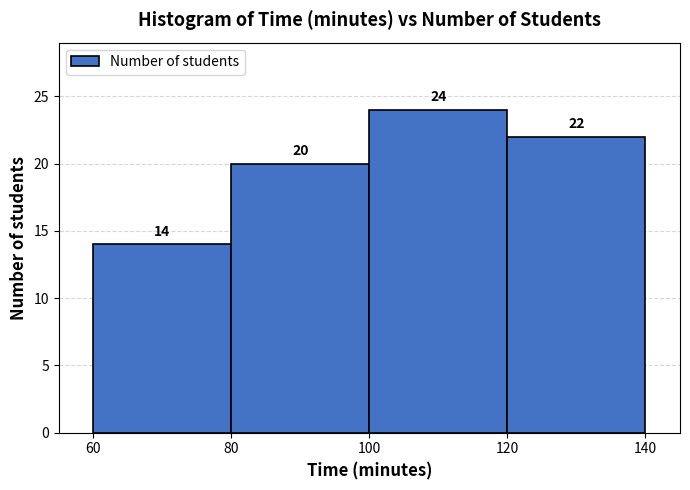

Which range on the x-axis has the tallest bar?

100 to 120